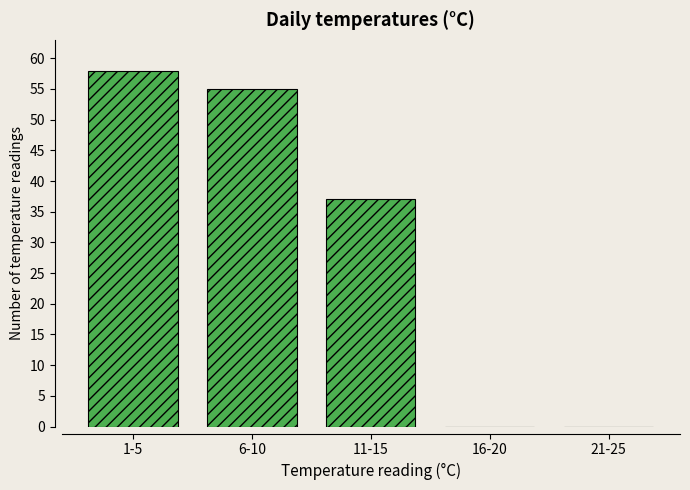

Reading right to left, extract all data points from this chart.

21-25=0	16-20=0	11-15=37	6-10=55	1-5=58